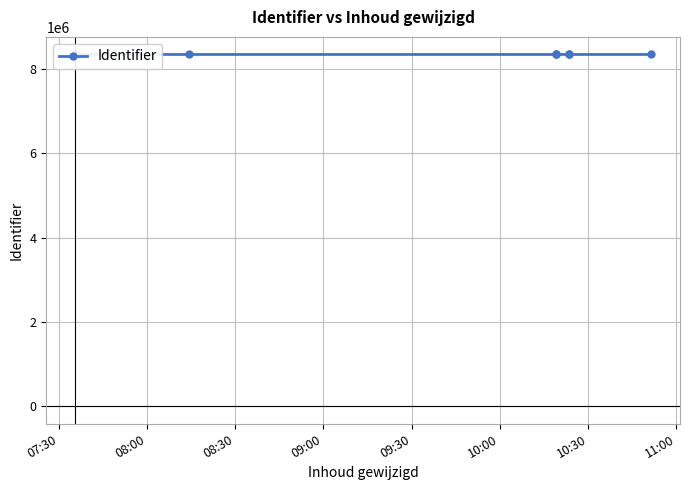

How many interior local valleys (lower than both neighbors) does the data have?

1